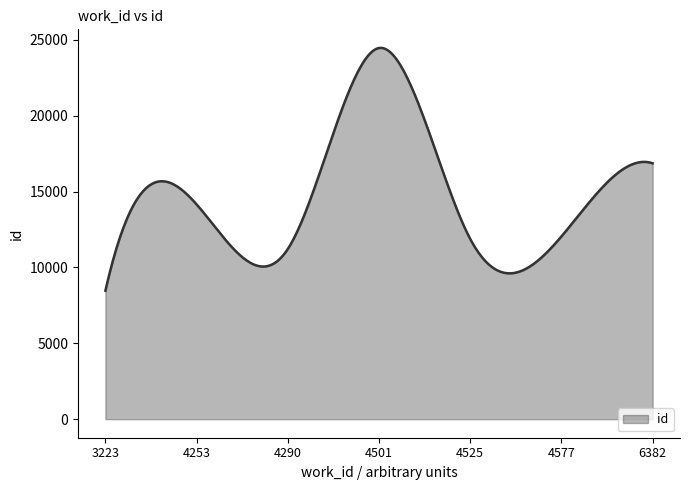

What is the difference between the maximum and minimum values?

16002.5